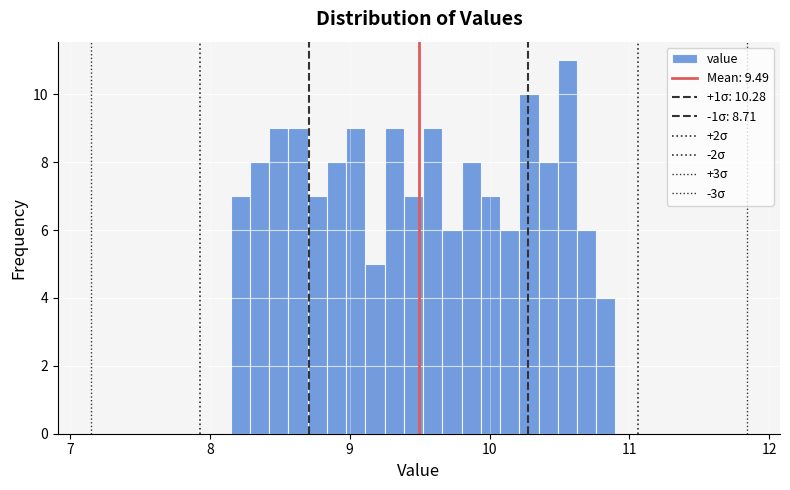

Read against the x-axis, roughly where is the centre of the tallest bar?

10.6